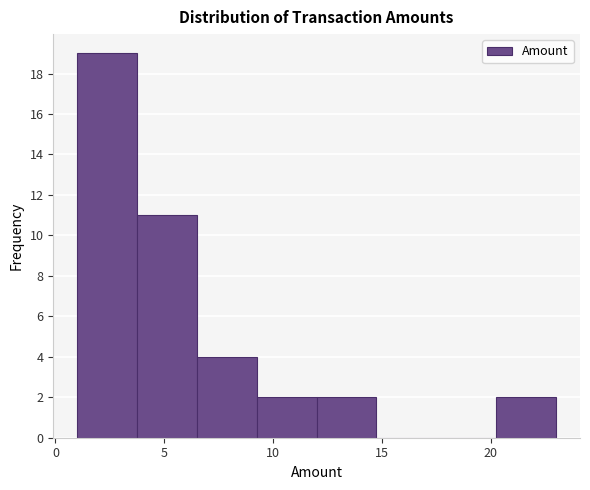

Reading left to right, list every bar in this chart as the range it spans on the x-axis followed by its height. Neither the bar edges nor the heights are printed on the chart, so give them approximately, as read against the axes.

1.00 to 3.75: 19
3.75 to 6.50: 11
6.50 to 9.25: 4
9.25 to 12.00: 2
12.00 to 14.75: 2
14.75 to 17.50: 0
17.50 to 20.25: 0
20.25 to 23.00: 2